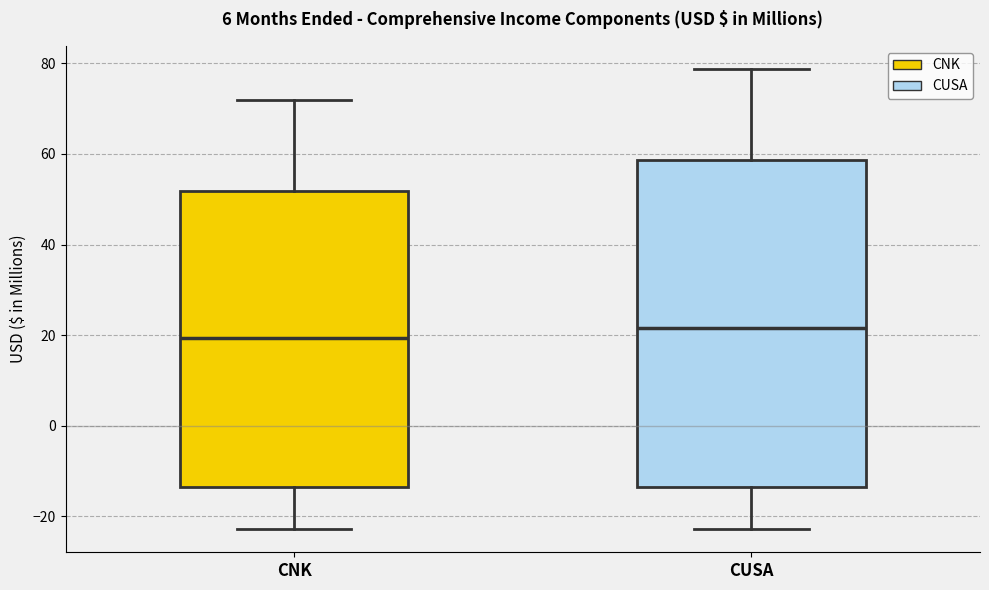

Comparing the boxes themselves (not the whiskers), which one is the tallest?

CUSA